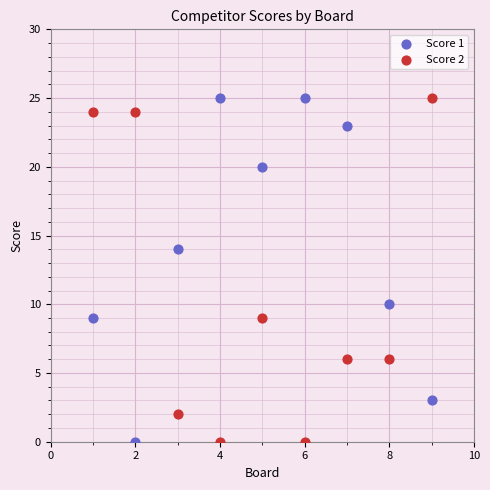

Across all data points, what is the range of Y values (max minus min)?

25